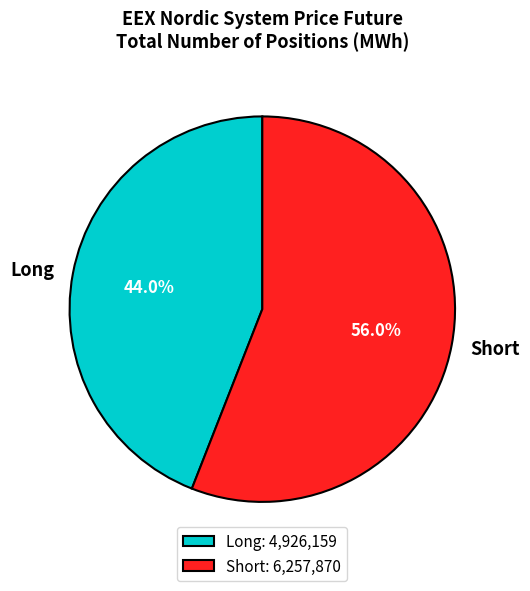

True or false: Long accounts for 44% of the total.

True